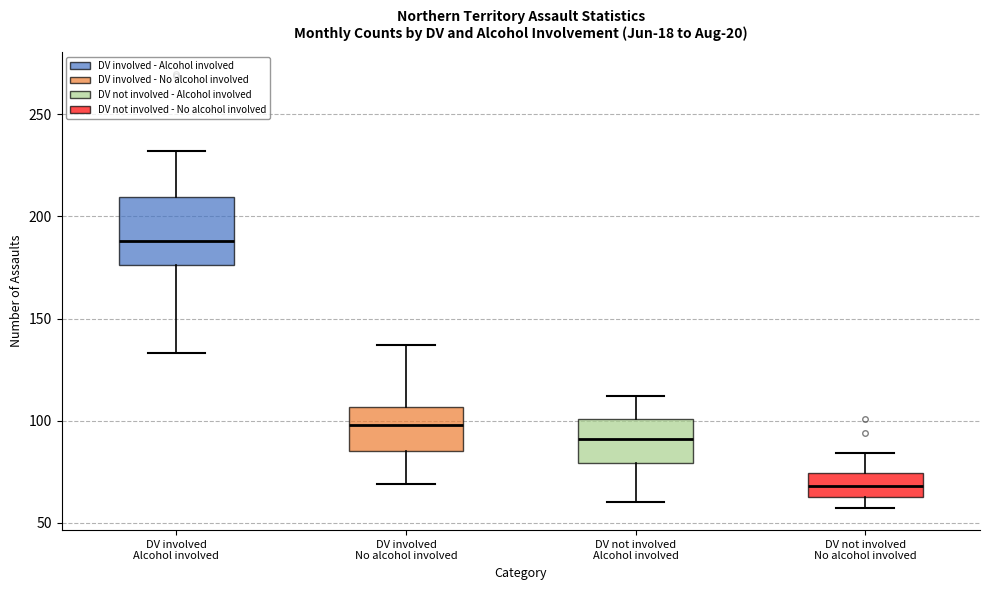

Which box's median line is the highest?

DV involved Alcohol involved